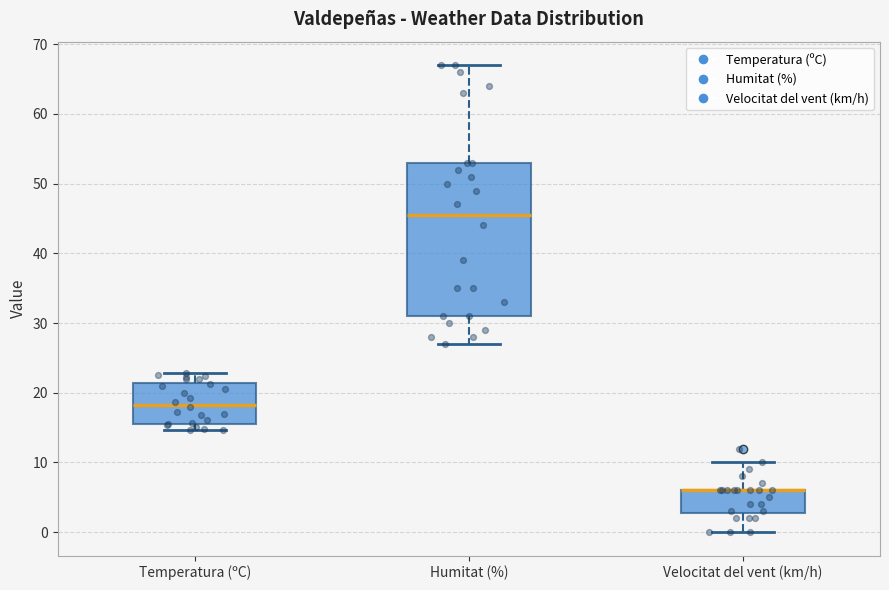

Reading left to right, read every box against the y-axis: the position of its median line, the range the box covers, and the ends of its whiskers. The values are not printed on the chart, so give them approximately, as read against the axis.

Temperatura (ºC): median 18, box 16 to 21, whiskers 15 to 23
Humitat (%): median 46, box 31 to 53, whiskers 27 to 67
Velocitat del vent (km/h): median 6 (drawn on the box's upper edge), box 3 to 6, whiskers 0 to 10